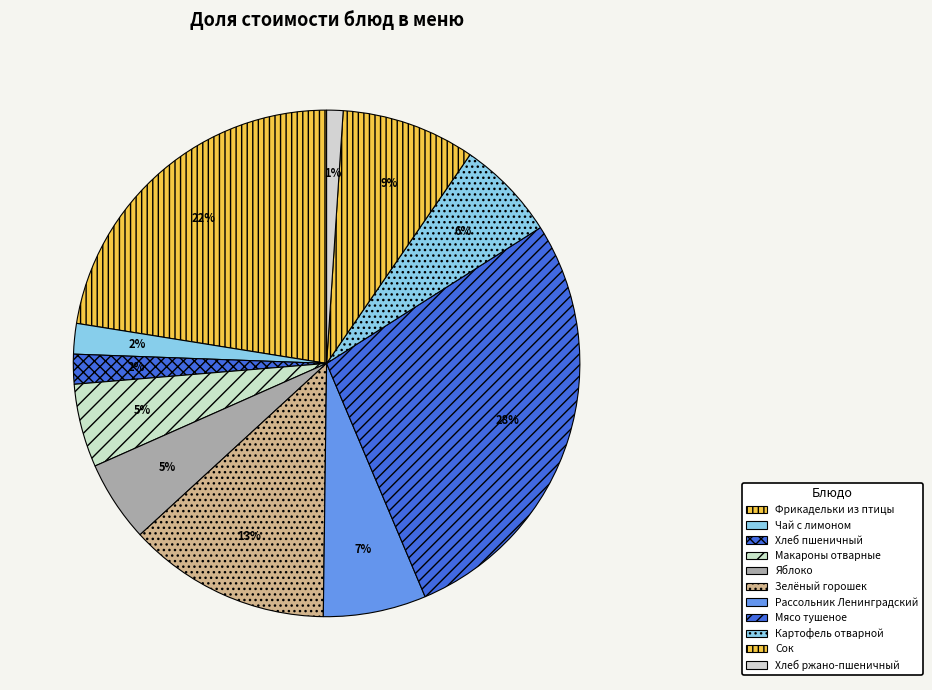

Which has a higher value, Картофель отварной or Мясо тушеное?

Мясо тушеное